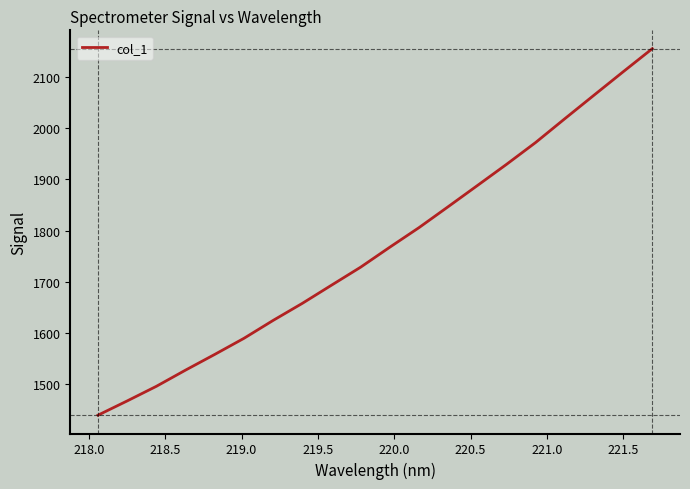

Is this an area chart (filled region under the line)?

No